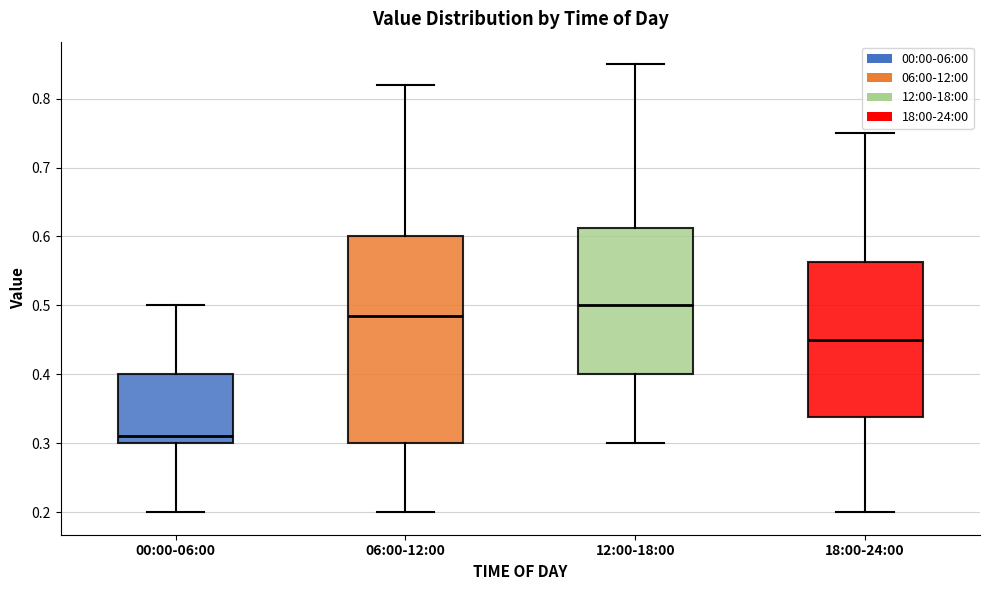

Reading left to right, transcribe this box plot: for each box, give where its median line is, the range the box spans, and where its two whiskers end, as read against the y-axis. The values are not printed on the chart, so give them approximately, as read against the axis.

00:00-06:00: median 0.31, box 0.30 to 0.40, whiskers 0.20 to 0.50
06:00-12:00: median 0.49, box 0.30 to 0.60, whiskers 0.20 to 0.82
12:00-18:00: median 0.50, box 0.40 to 0.61, whiskers 0.30 to 0.85
18:00-24:00: median 0.45, box 0.34 to 0.56, whiskers 0.20 to 0.75